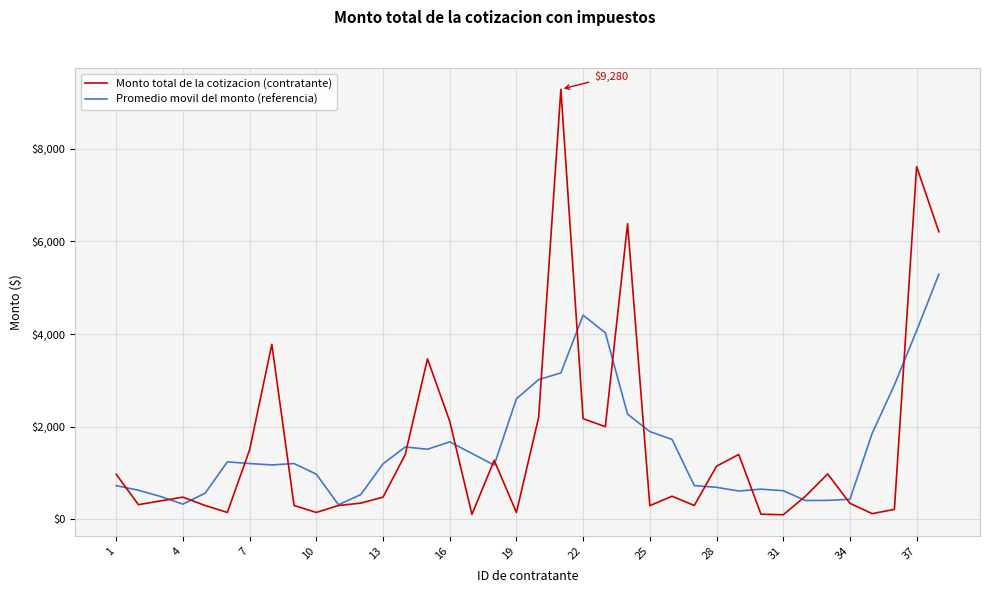

What is the maximum value for Promedio movil del monto (referencia)?

5288.3